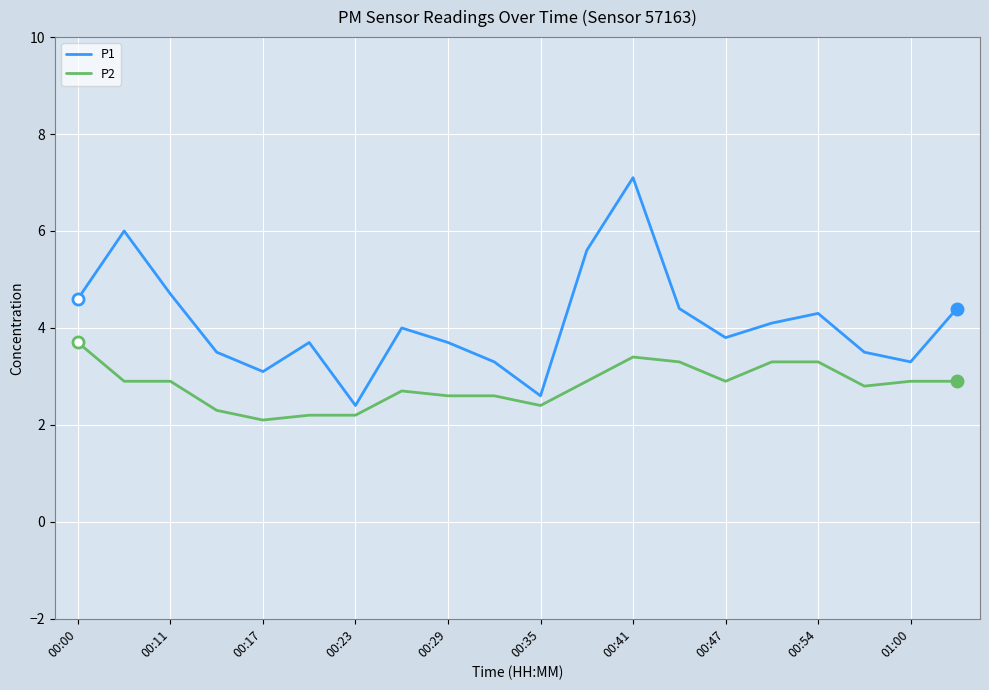

What is the average value of the P2 series?

2.8